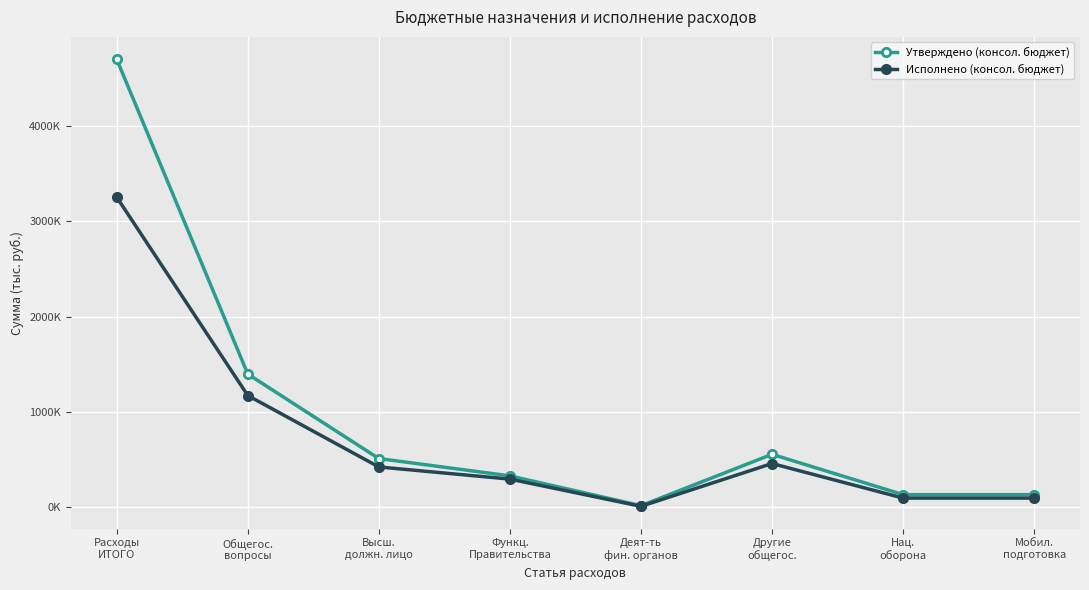

Where is Исполнено (консол. бюджет) nearest to the value 1629693?

Общегос.
вопросы